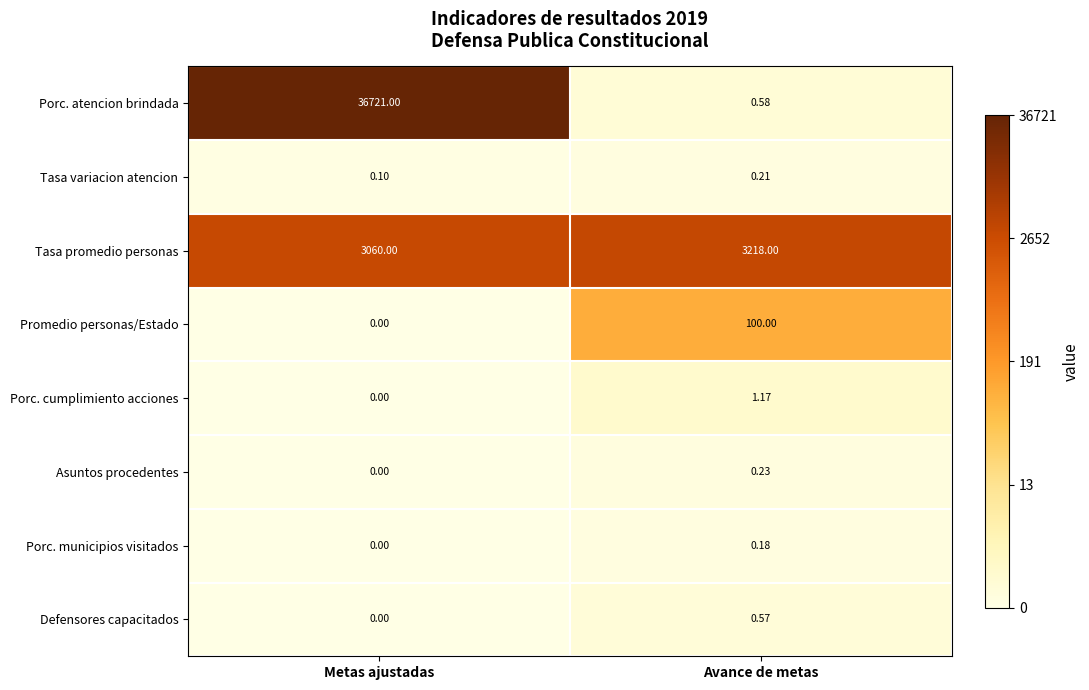

Which series changed the most between Metas ajustadas and Avance de metas?

Porc. atencion brindada